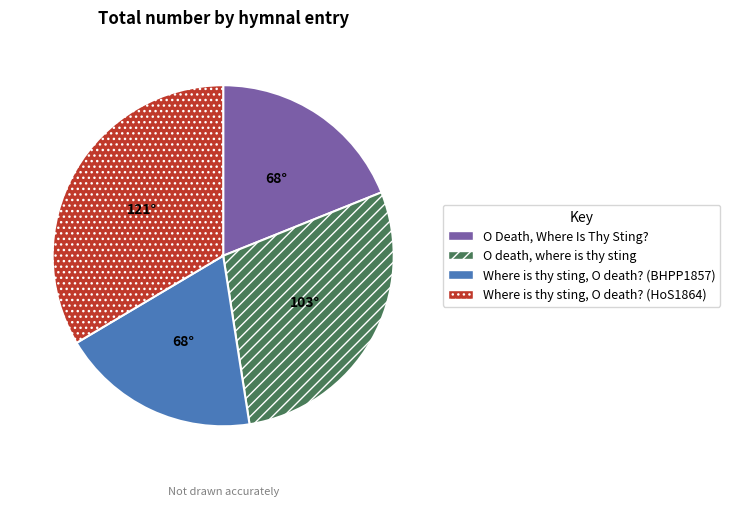

Which slice is the largest?

Where is thy sting, O death? (HoS1864)